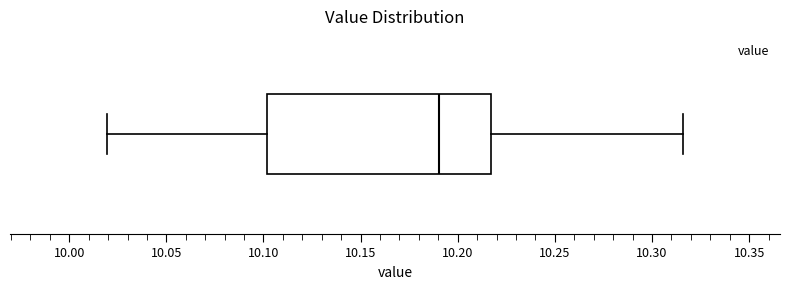

Read this box plot against the x-axis: the position of the median line, the range covered by the box, and the ends of both whiskers. The values are not printed on the chart, so give them approximately, as read against the axis.

median 10.190, box 10.100 to 10.215, whiskers 10.020 to 10.315